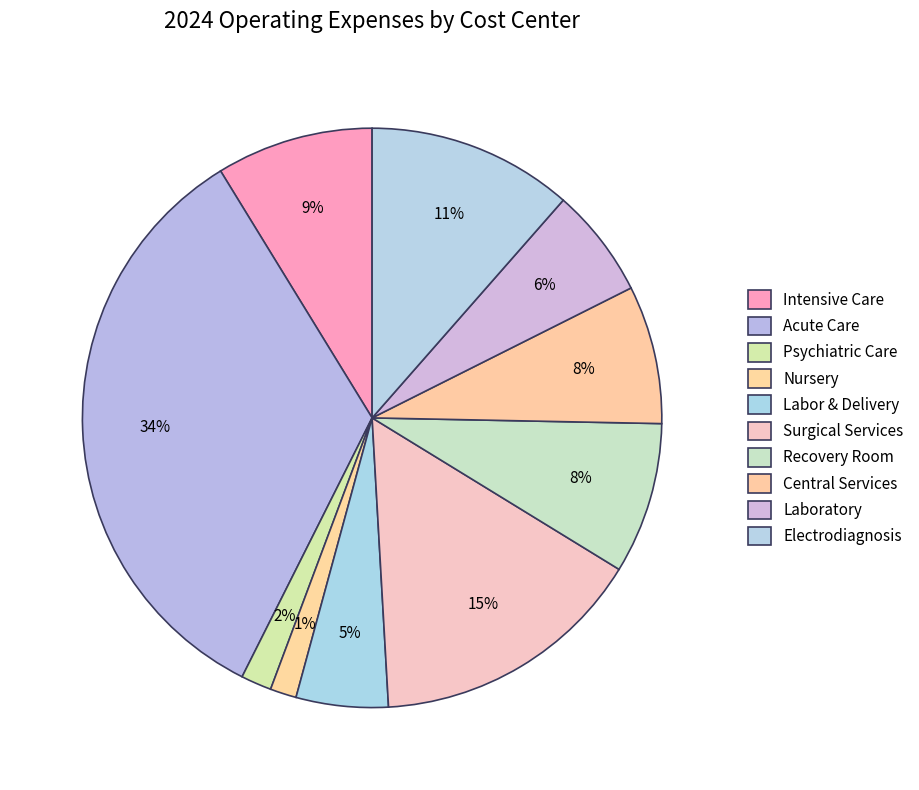

Count the number of slices in the pie.

10